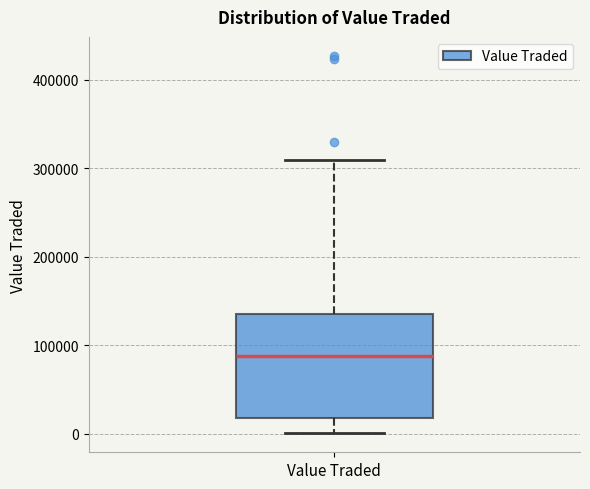

Where does the upper whisker of the box for Value Traded end on the y-axis? The values are not printed on the chart, so give them approximately, as read against the axis.

310000